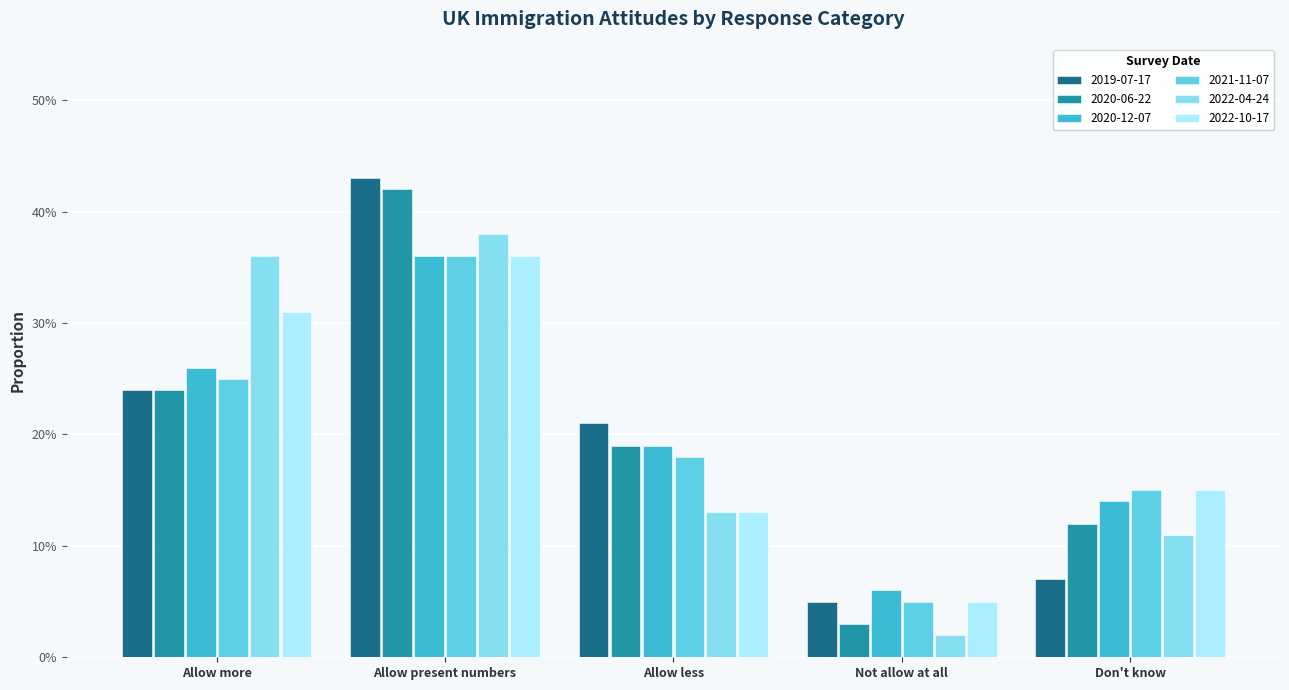

At how many categories does at least one series exceed 0?

5